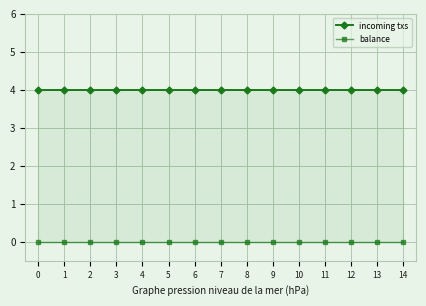

Between 4 and 8, which series saw the biggest shift?

incoming txs